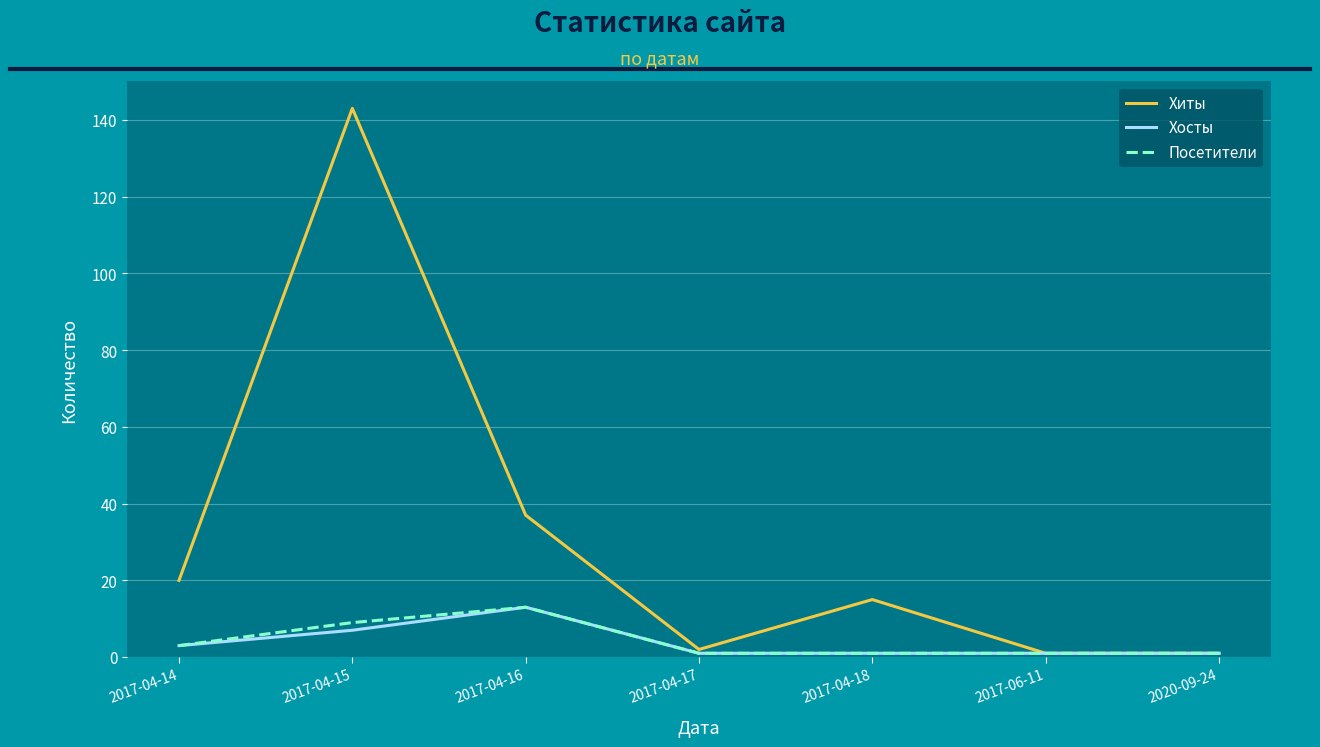

Which series has the largest range (max minus min)?

Хиты